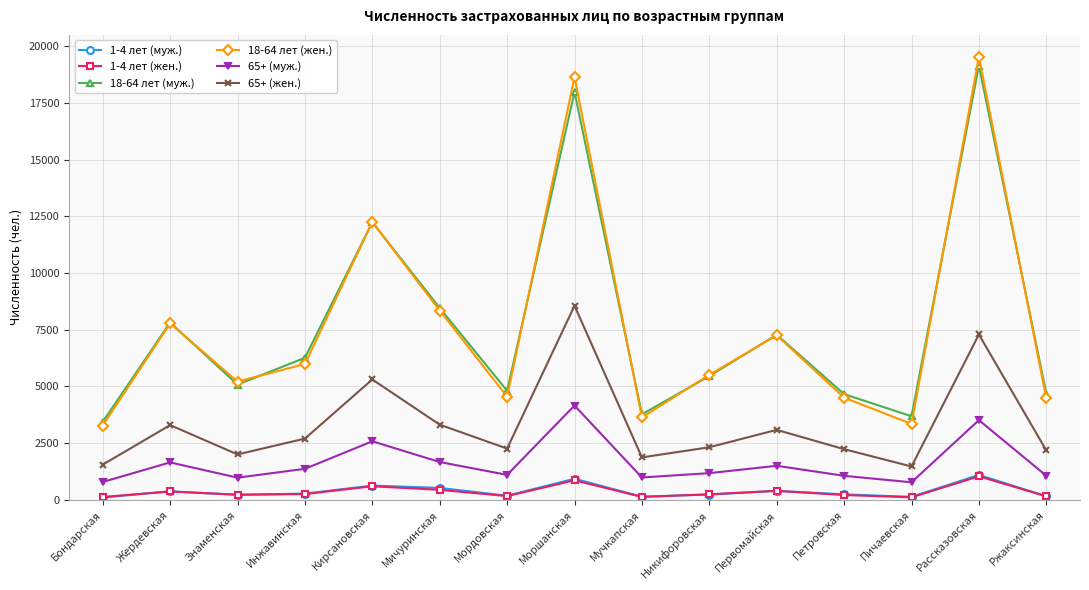

What is the average value of the 1-4 лет (муж.) series?

379